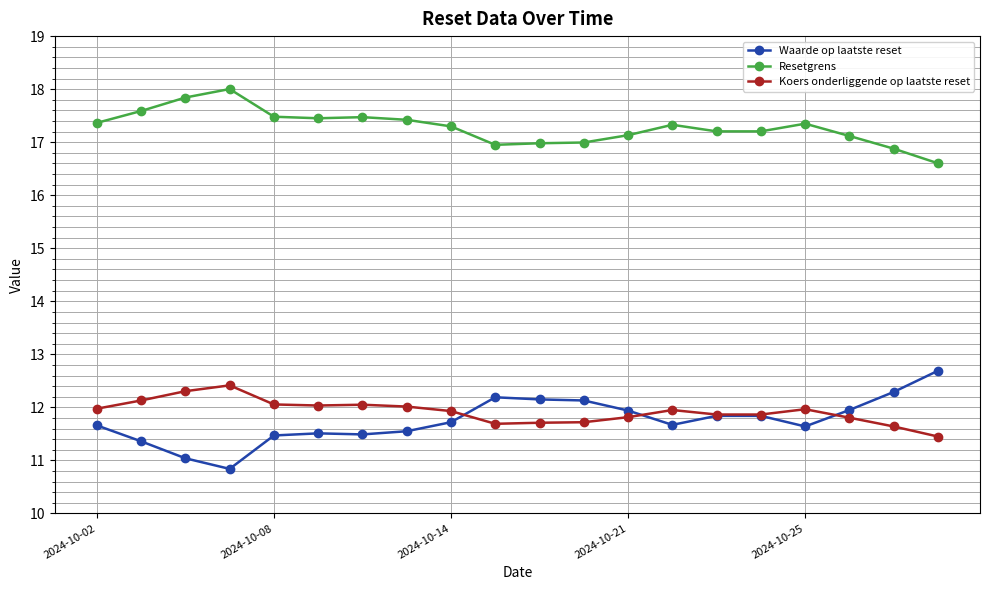

True or false: Waarde op laatste reset and Resetgrens cross at least once.

False